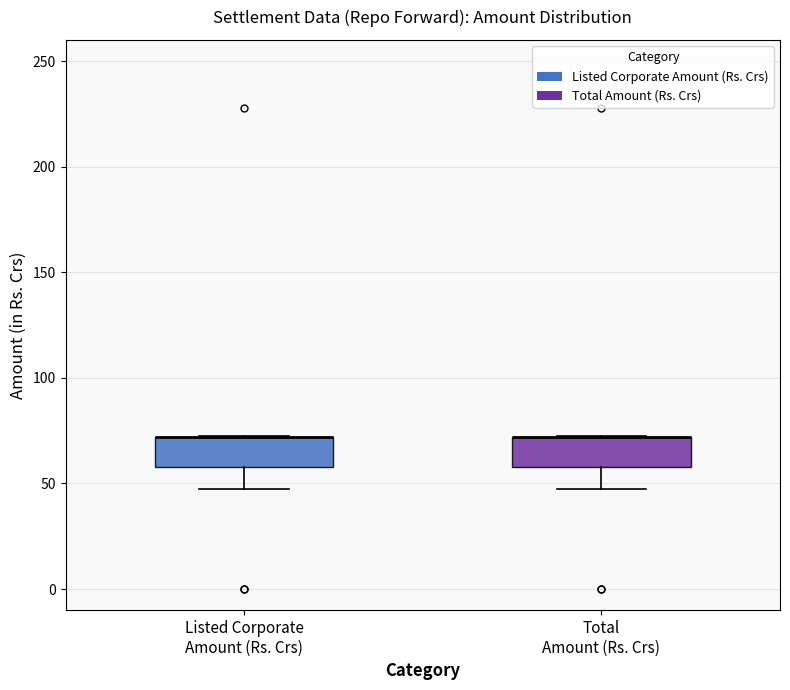

Reading left to right, read every box against the y-axis: the position of its median line, the range the box covers, and the ends of its whiskers. The values are not printed on the chart, so give them approximately, as read against the axis.

Listed Corporate Amount (Rs. Crs): median 70 (drawn on the box's upper edge), box 60 to 70, whiskers 45 to 70
Total Amount (Rs. Crs): median 70 (drawn on the box's upper edge), box 60 to 70, whiskers 45 to 70